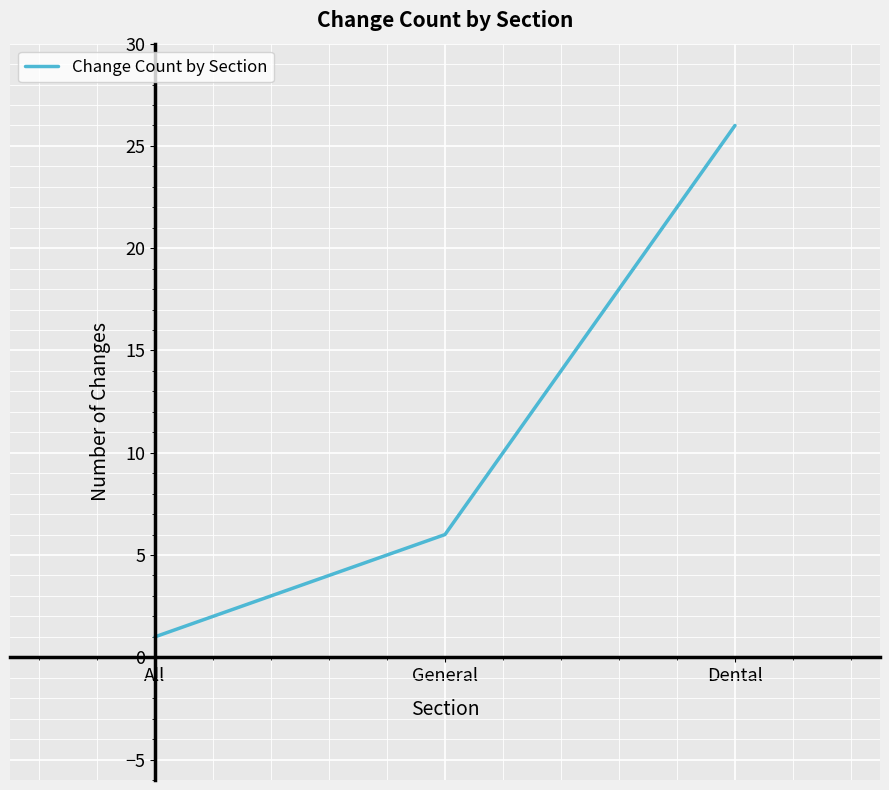

At which category does the chart reach its minimum across all series?

All